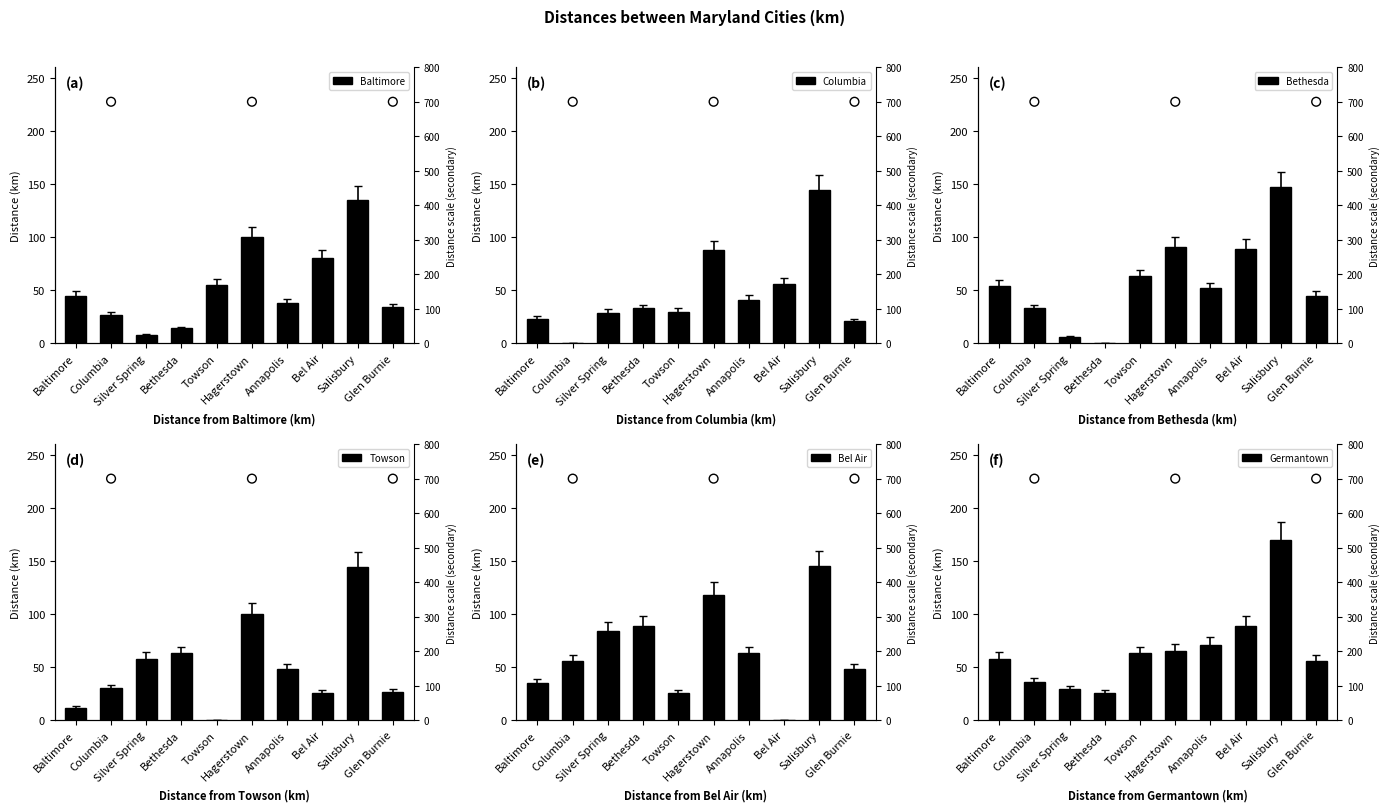

Which series has the largest total across all categories?

Bel Air